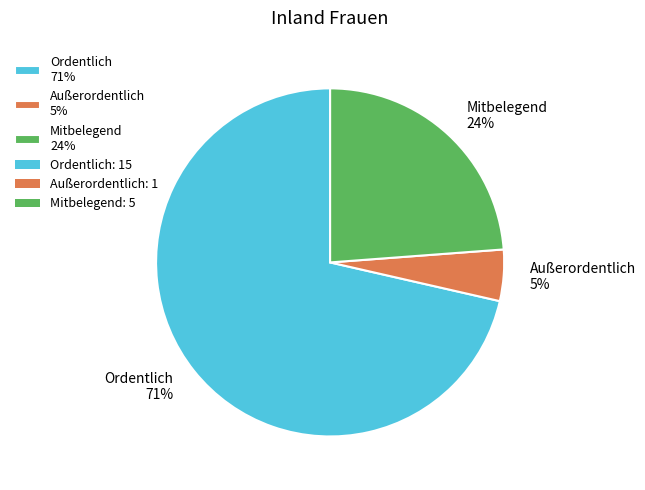

What is the ratio of the value at Mitbelegend to the value at Ordentlich?

0.3